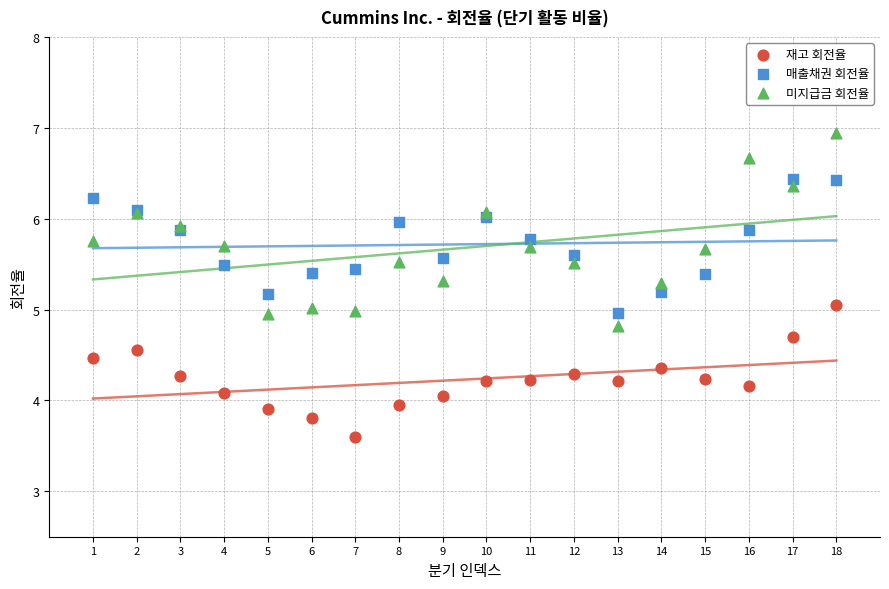

Which series contains the highest Y value?

미지급금 회전율